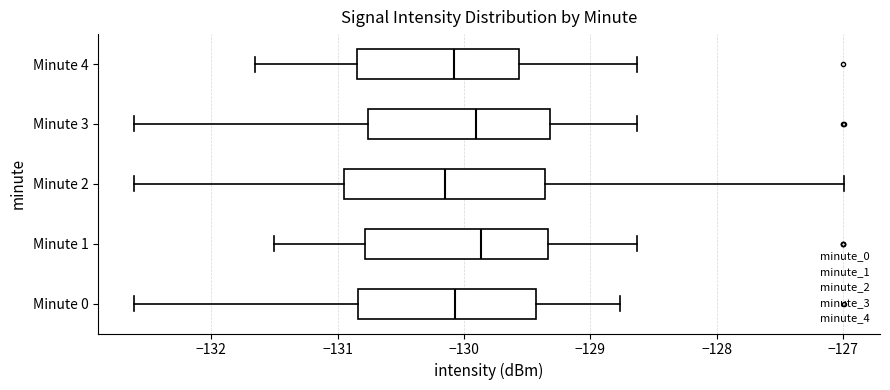

Where does the right whisker of the box for Minute 4 end on the x-axis? The values are not printed on the chart, so give them approximately, as read against the axis.

-128.6